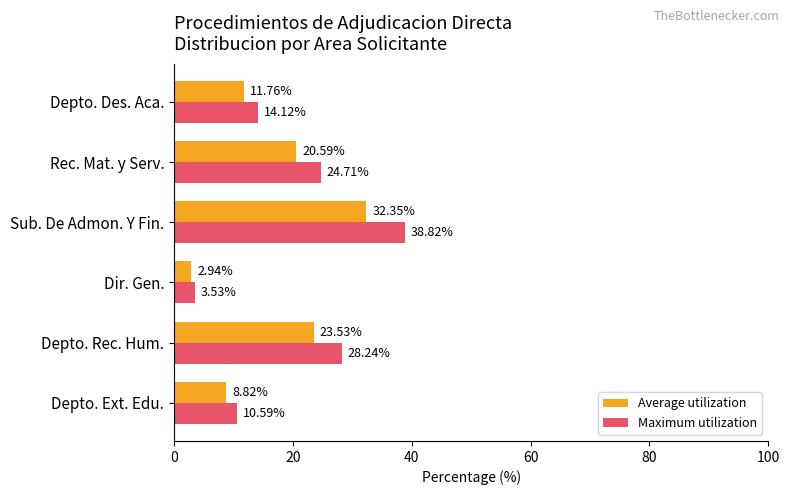

Rank the categories by Maximum utilization value from highest to lowest.

Sub. De Admon. Y Fin., Depto. Rec. Hum., Rec. Mat. y Serv., Depto. Des. Aca., Depto. Ext. Edu., Dir. Gen.